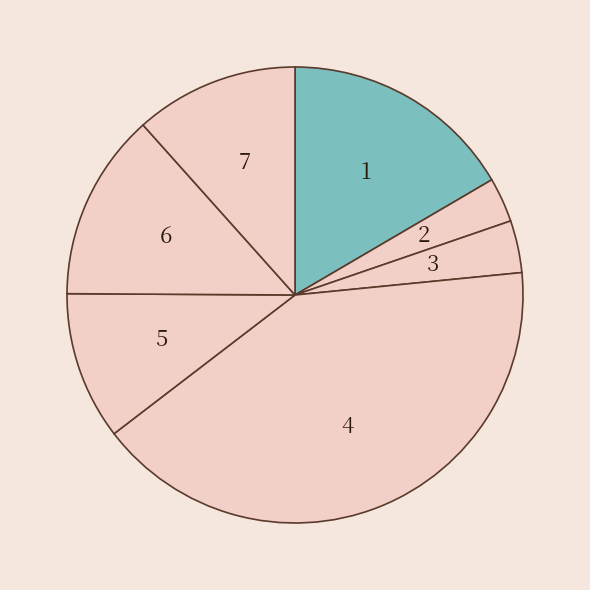

To the nearest percent, what is the difference between the largest and smallest slice percentages?

38%